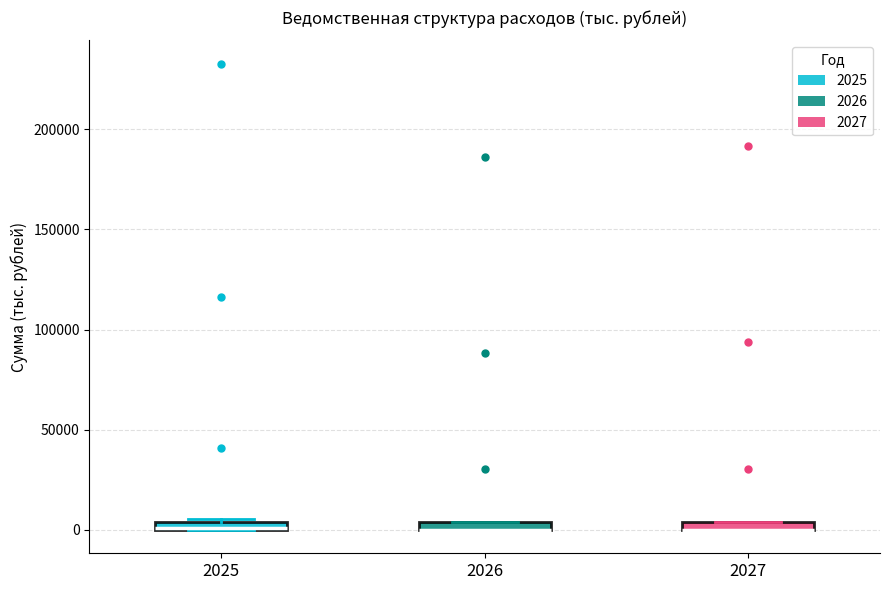

Where is the upper edge of the box at x = 2026 on the y-axis? The values are not printed on the chart, so give them approximately, as read against the axis.

5000